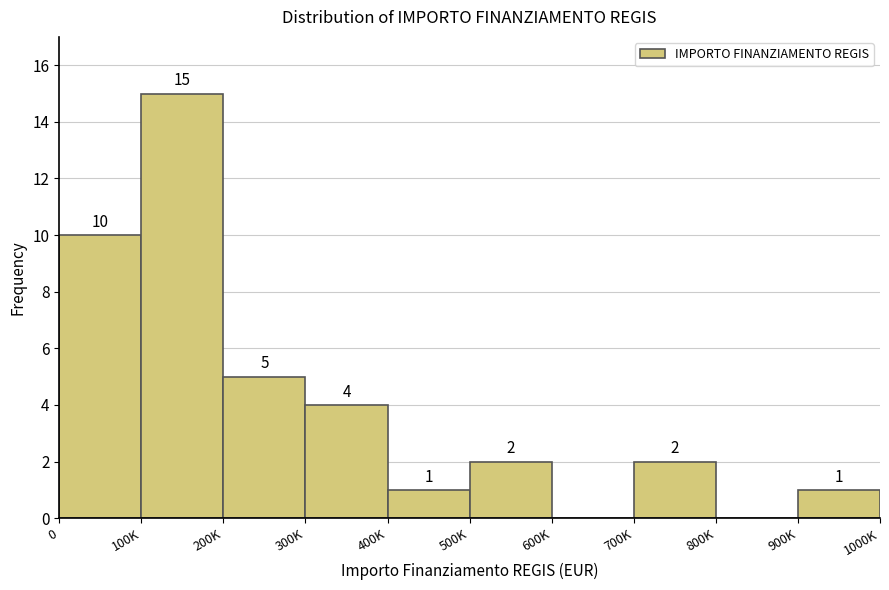

Reading left to right, list all the values displayed in this chart.

0=10	100K=15	200K=5	300K=4	400K=1	500K=2	600K=0	700K=2	800K=0	900K=1